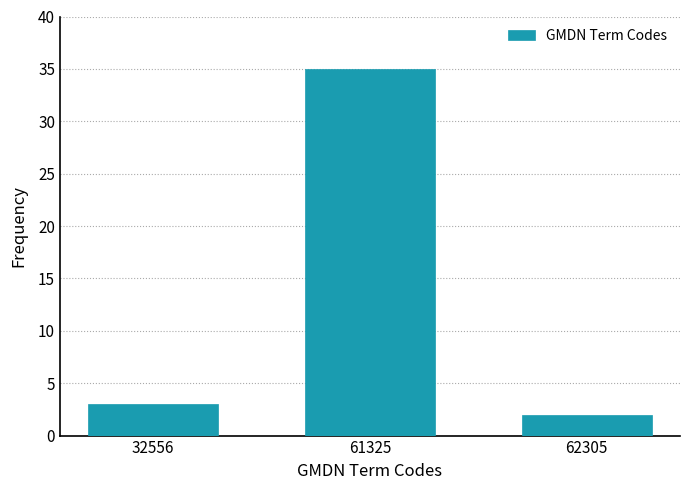

Reading right to left, transcribe all the data shown in this chart.

62305=2	61325=35	32556=3